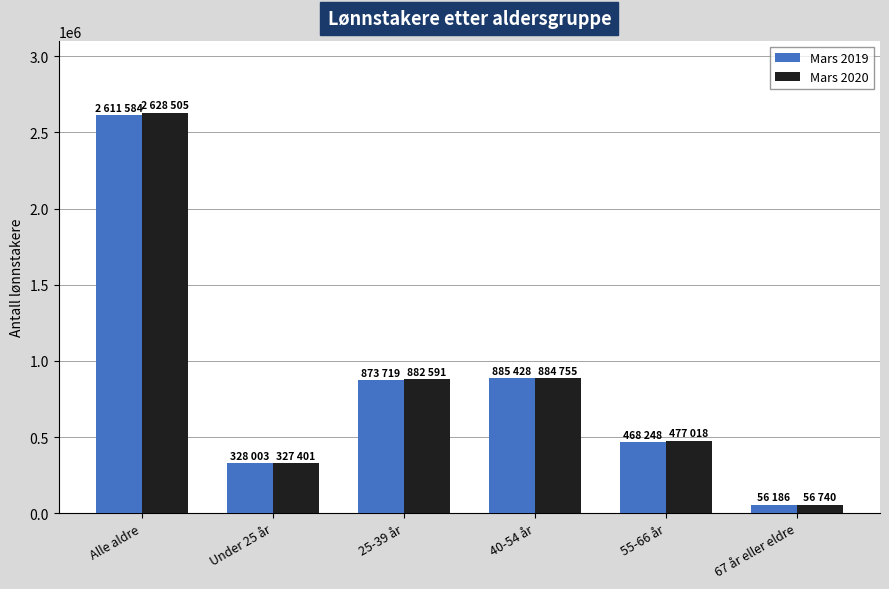

What is the average value of the Mars 2019 series?

870528